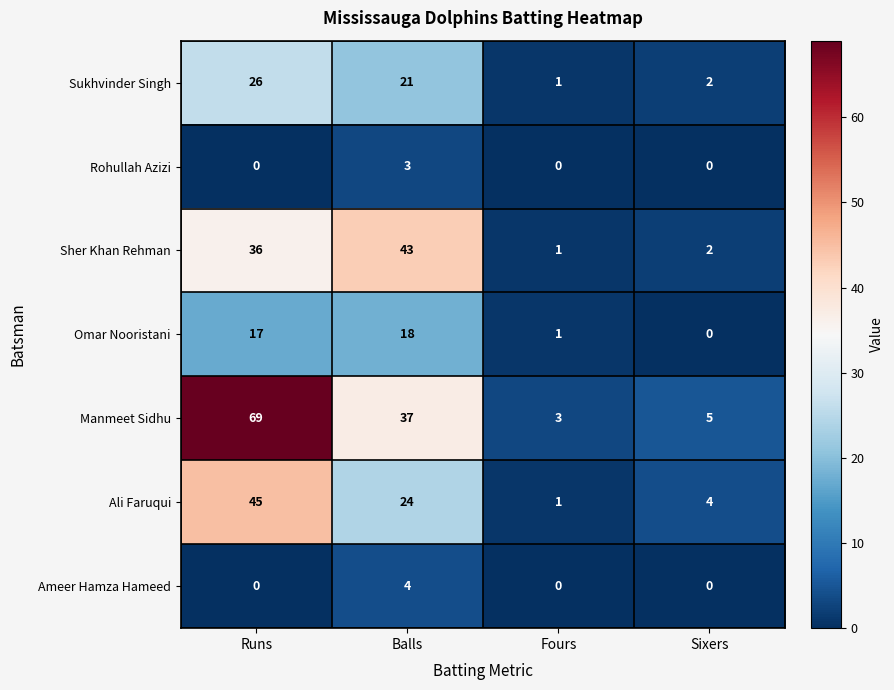

Where is Ali Faruqui nearest to the value 23?

Balls